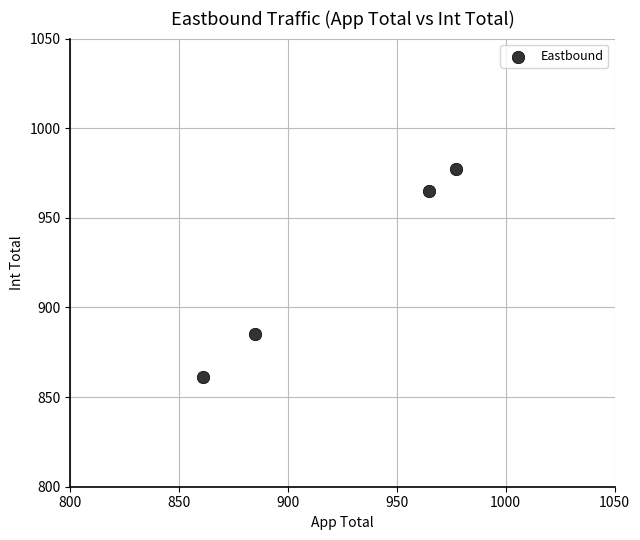

What is the range of X values (max minus min)?

116